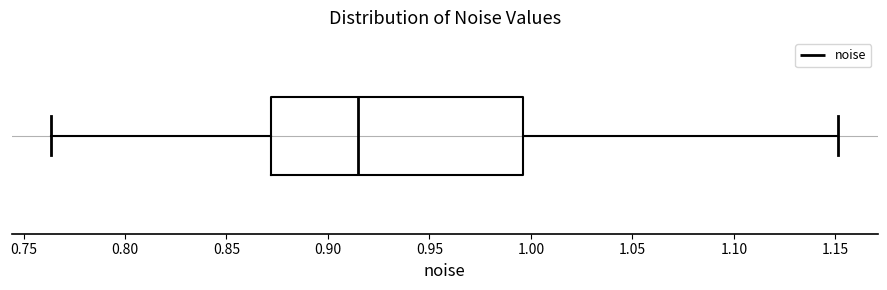

Read this box plot against the x-axis: the position of the median line, the range covered by the box, and the ends of both whiskers. The values are not printed on the chart, so give them approximately, as read against the axis.

median 0.915, box 0.870 to 0.995, whiskers 0.765 to 1.150